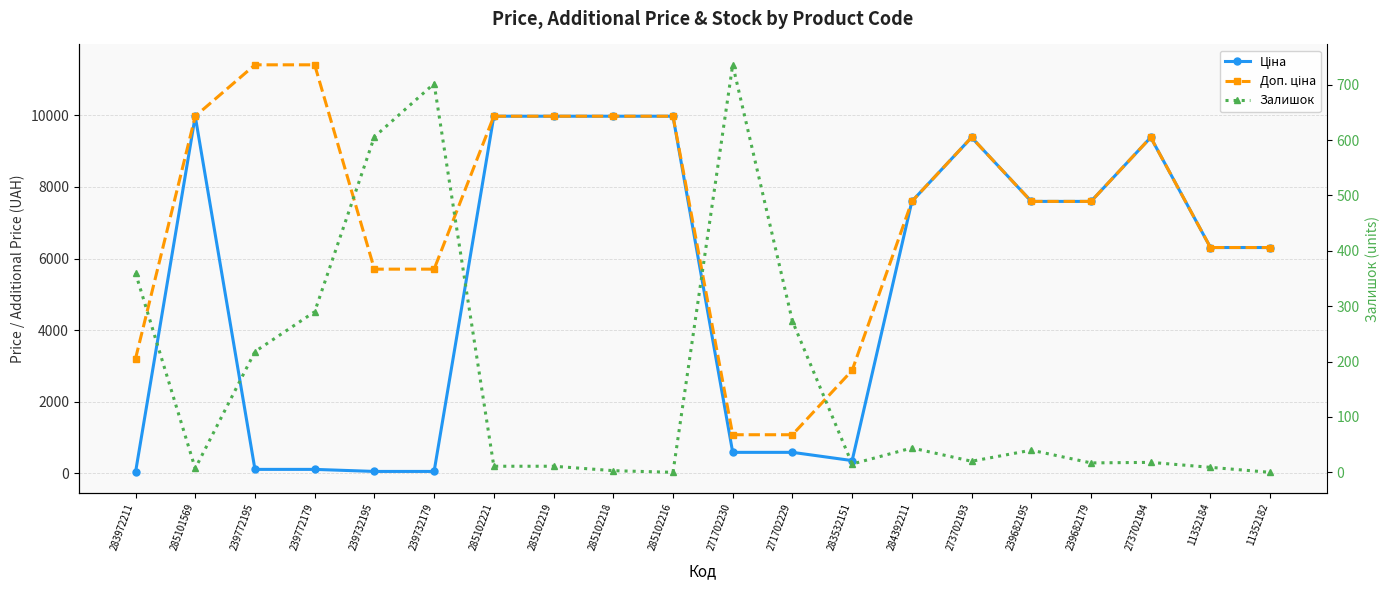

The value of Доп. ціна at 239772179 is 11410.0. True or false?

True